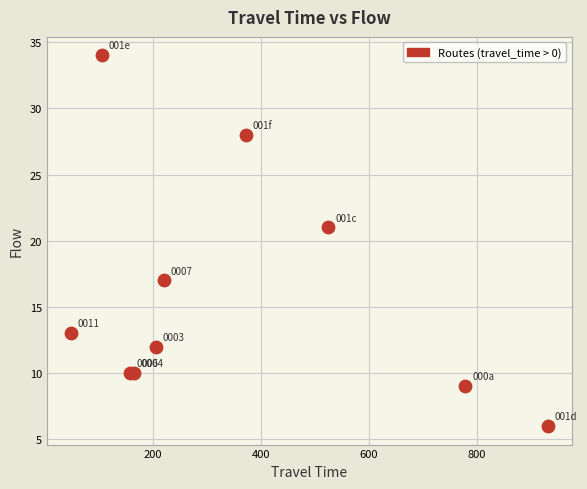

What Y value in the scatter plot is closest to 20?

21